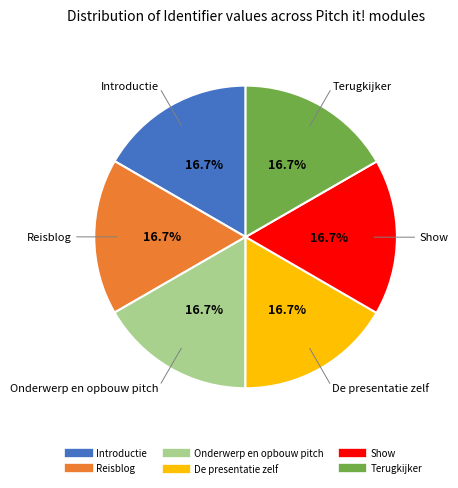

Is Terugkijker the majority of the pie?

No